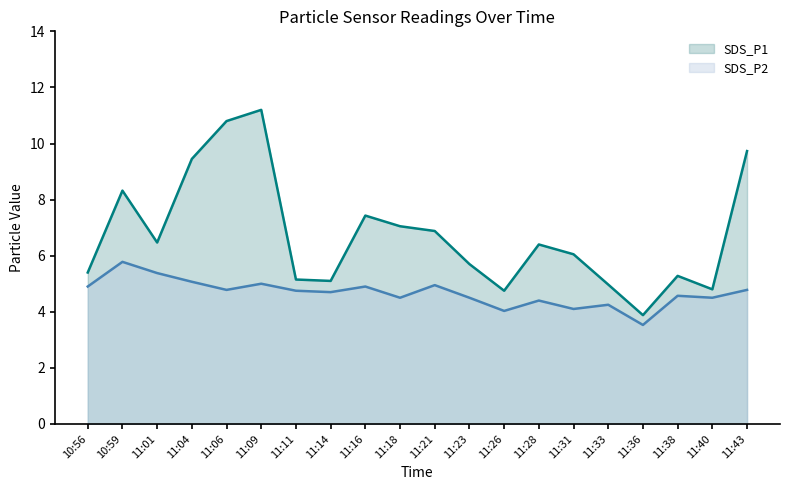

True or false: SDS_P2 and SDS_P1 intersect in this chart.

False